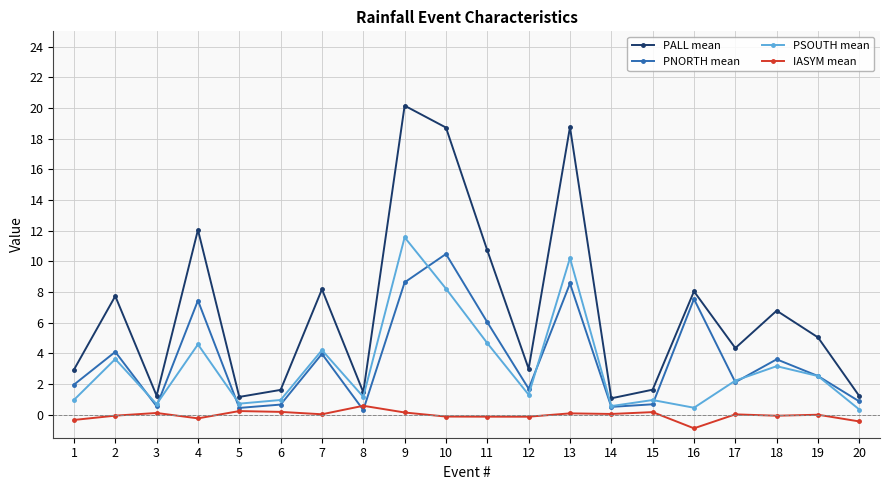

Rank the series by their maximum value, from highest to lowest.

PALL mean, PSOUTH mean, PNORTH mean, IASYM mean